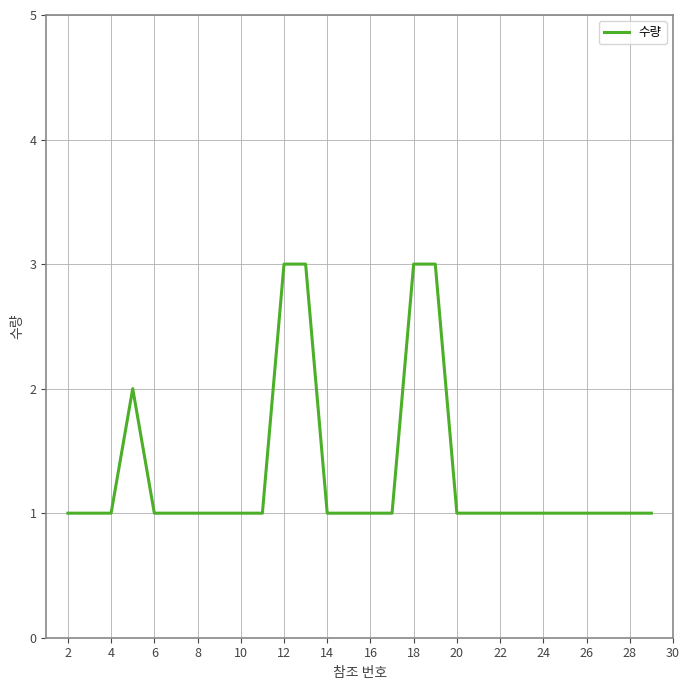

What is the greatest value displayed?

3